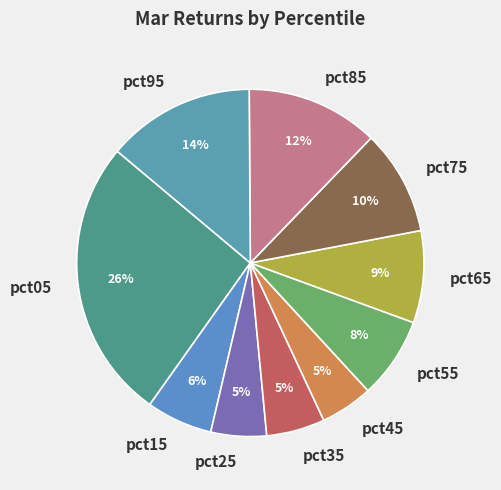

To the nearest percent, what is the combined percentage of pct85 and pct95?

26%